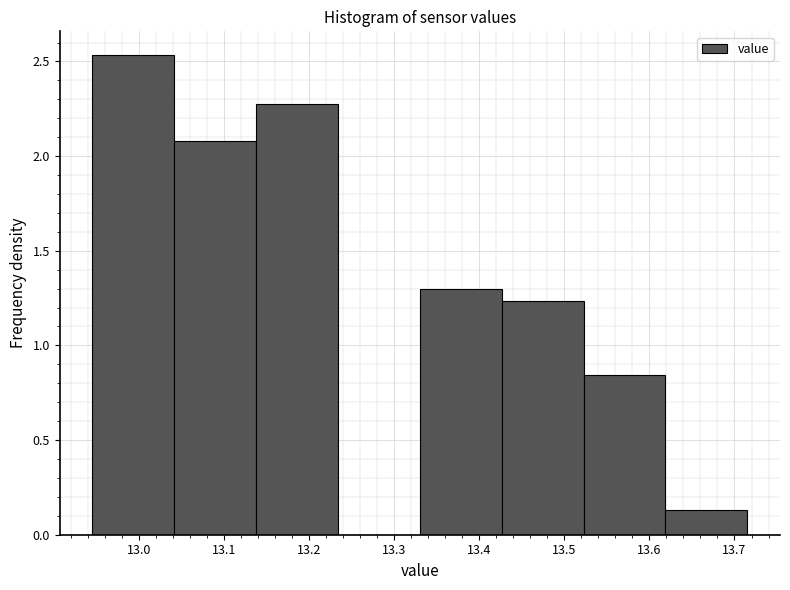

Reading left to right, transcribe this chart: for each bar, give the range it covers on the x-axis and its height. Neither the bar edges nor the heights are printed on the chart, so give them approximately, as read against the axes.

12.95 to 13.04: 2.55
13.04 to 13.14: 2.10
13.14 to 13.23: 2.25
13.23 to 13.33: 0
13.33 to 13.43: 1.30
13.43 to 13.52: 1.25
13.52 to 13.62: 0.85
13.62 to 13.72: 0.15